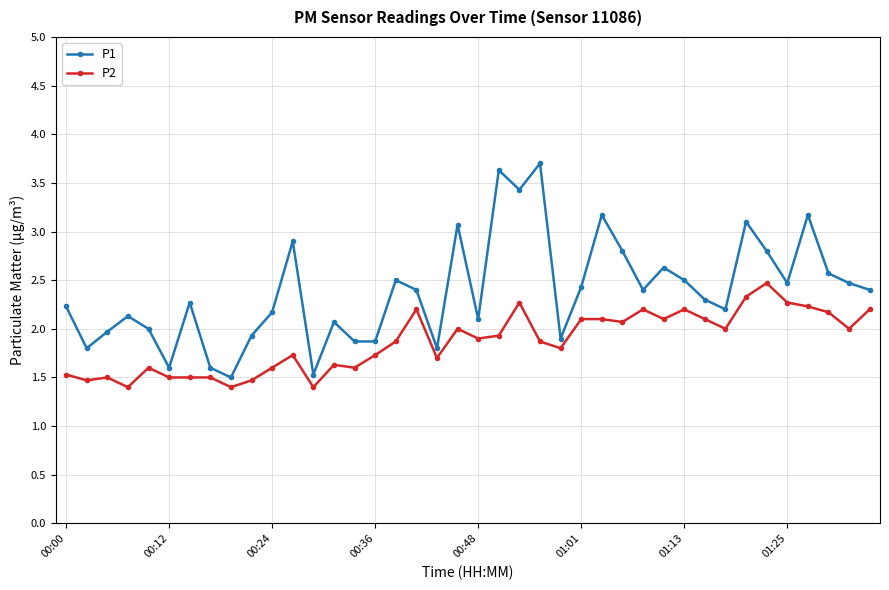

Reading left to right, list all the values displayed in this chart.

P1: 2.2	1.8	2.0	2.1	2.0	1.6	2.3	1.6	1.5	1.9	2.2	2.9	1.5	2.1	1.9	1.9	2.5	2.4	1.8	3.1	2.1	3.6	3.4	3.7	1.9	2.4	3.2	2.8	2.4	2.6	2.5	2.3	2.2	3.1	2.8	2.5	3.2	2.6	2.5	2.4
P2: 1.5	1.5	1.5	1.4	1.6	1.5	1.5	1.5	1.4	1.5	1.6	1.7	1.4	1.6	1.6	1.7	1.9	2.2	1.7	2.0	1.9	1.9	2.3	1.9	1.8	2.1	2.1	2.1	2.2	2.1	2.2	2.1	2.0	2.3	2.5	2.3	2.2	2.2	2.0	2.2